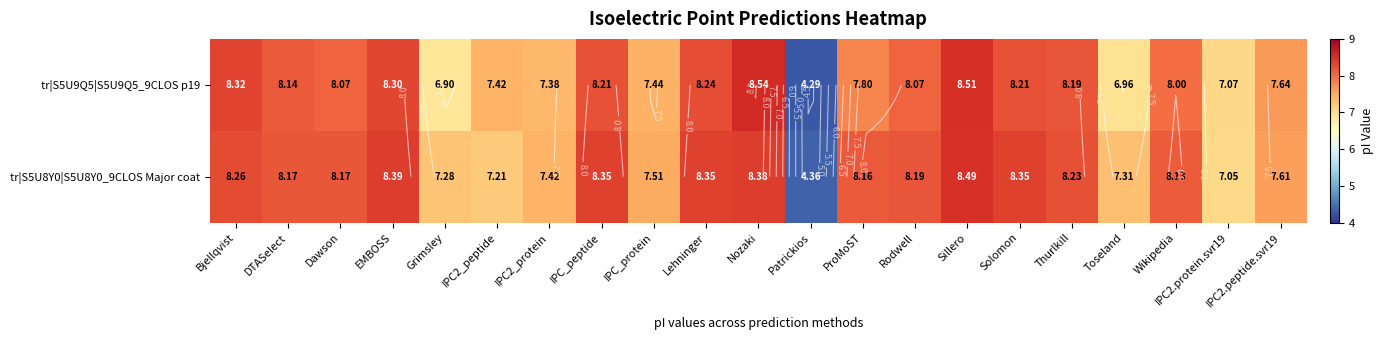

What is the approximate value of tr|S5U8Y0|S5U8Y0_9CLOS Major coat at Bjellqvist?

8.3